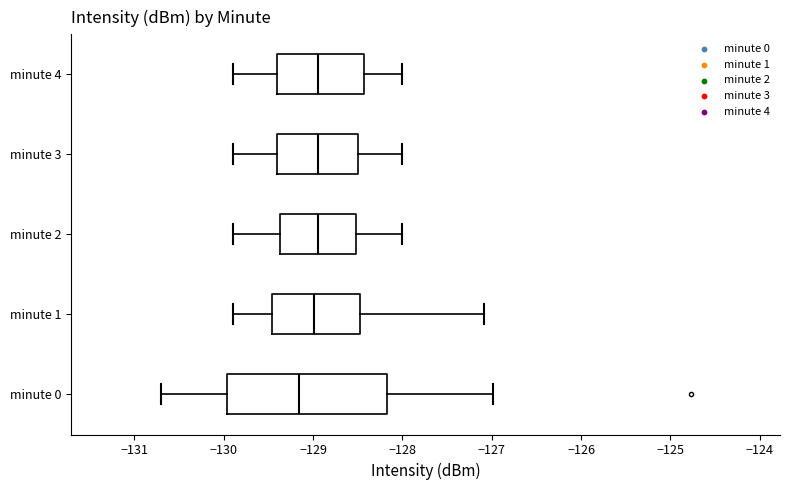

Where is the right edge of the box for minute 0 on the x-axis? The values are not printed on the chart, so give them approximately, as read against the axis.

-128.2